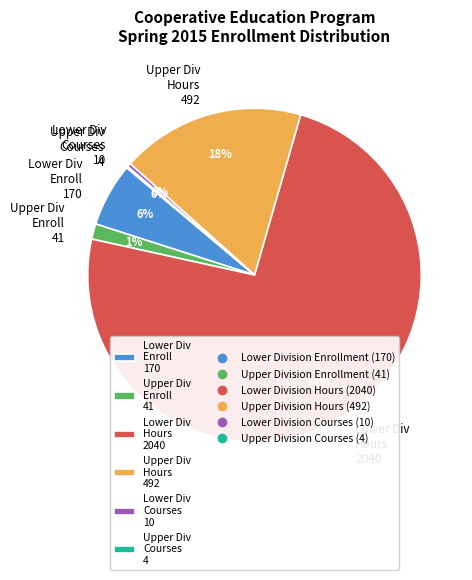

Is it true that Upper Div Enroll 41 is 8% of the pie?

False